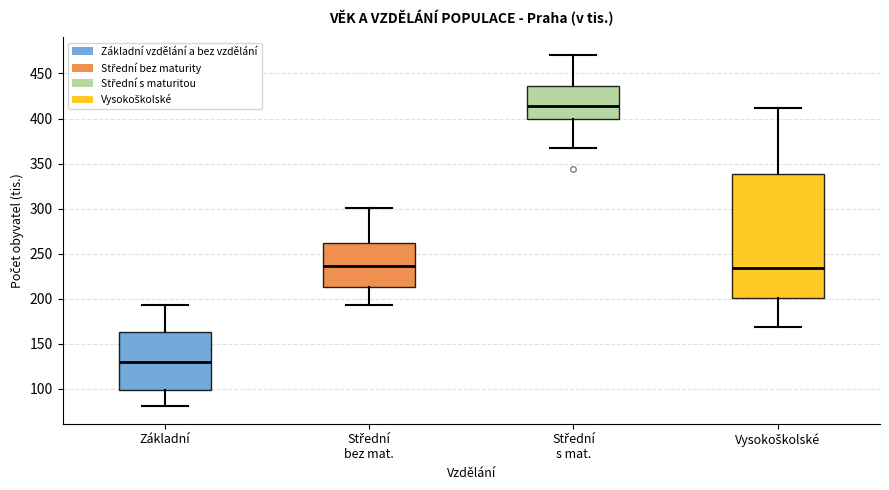

Which box has the lowest median line?

Základní